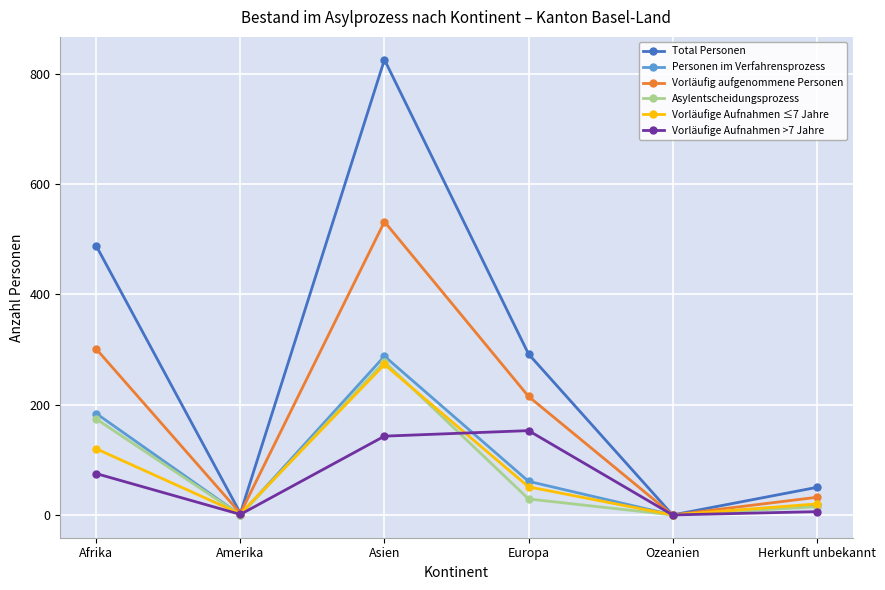

True or false: Total Personen has a value of 660 at Afrika.

False